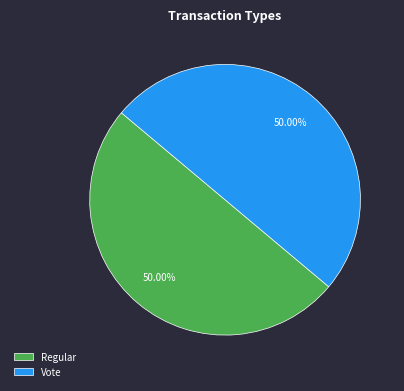

Do Regular and Vote together represent more than half of the pie?

Yes